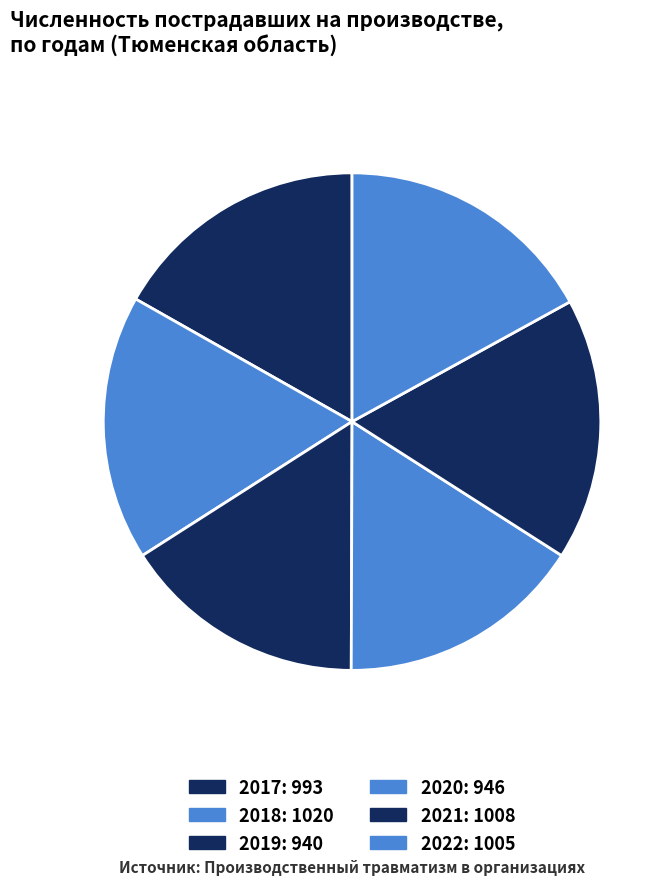

What portion of the pie excludes 2018?

82.7%